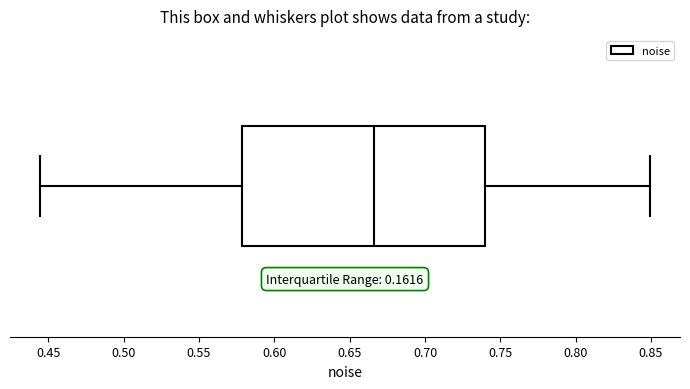

Transcribe this box plot: give where the median line is, the range the box spans, and where the two whiskers end, as read against the x-axis. The values are not printed on the chart, so give them approximately, as read against the axis.

median 0.665, box 0.580 to 0.740, whiskers 0.445 to 0.850